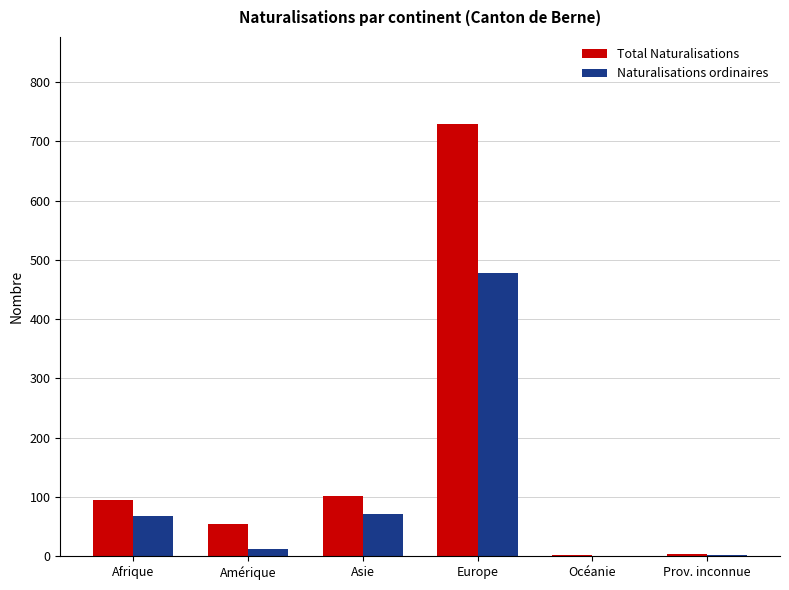

What is the highest value of the Naturalisations ordinaires series?

478